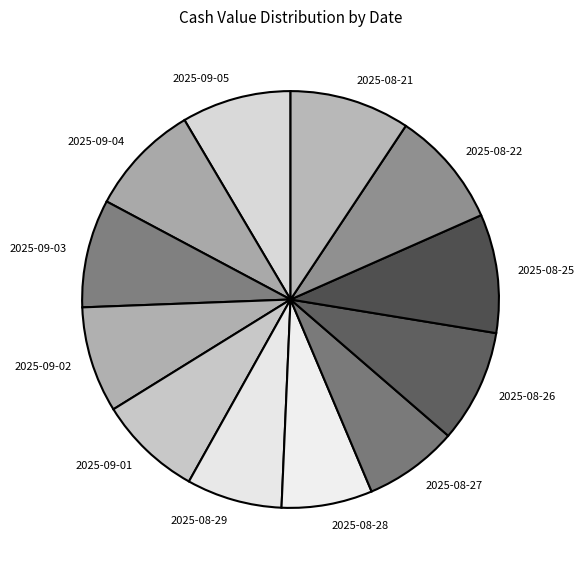

Count the number of slices in the pie.

12